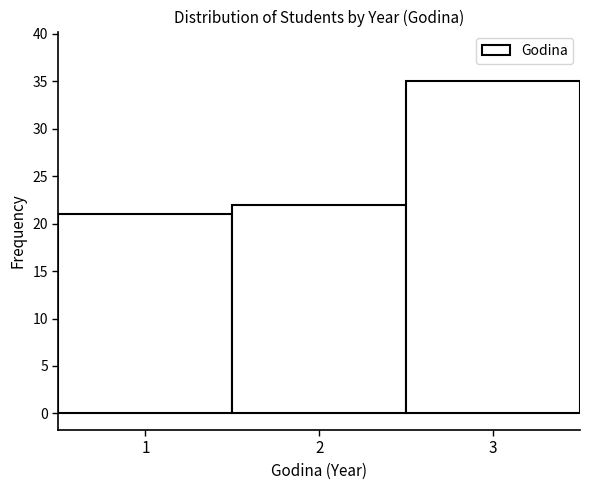

Over which range of the x-axis is the bar tallest?

2.5 to 3.5